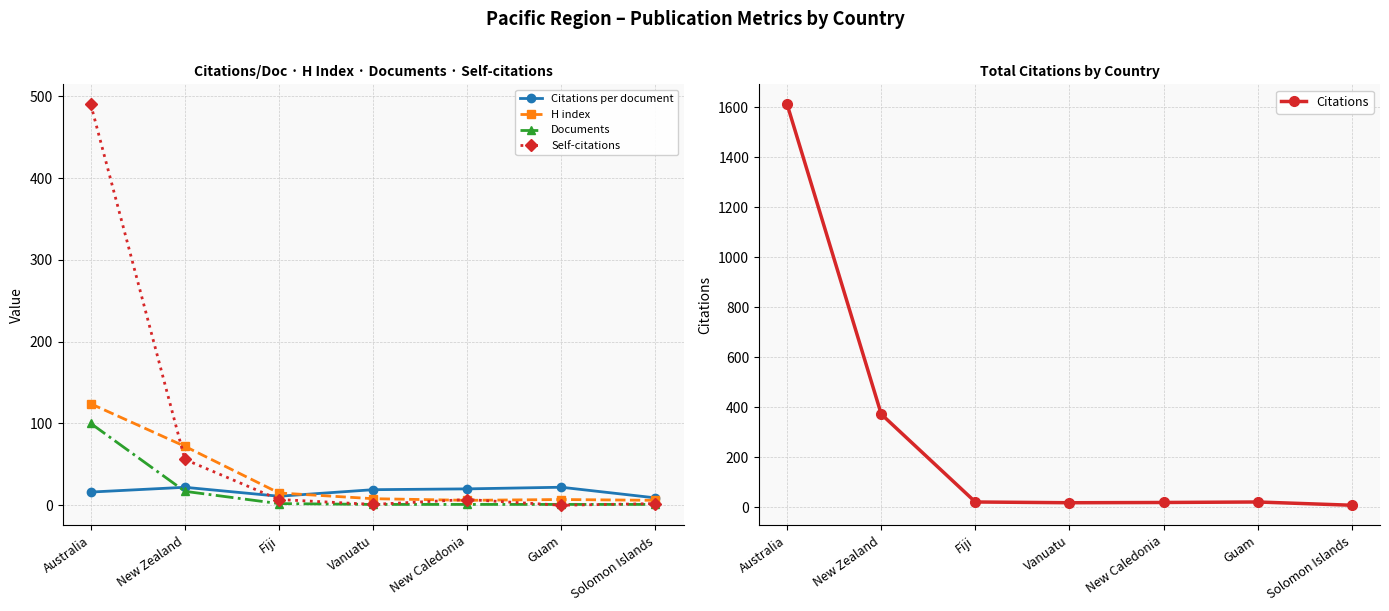

Is the value of Self-citations at New Zealand greater than the value of Citations at New Zealand?

No